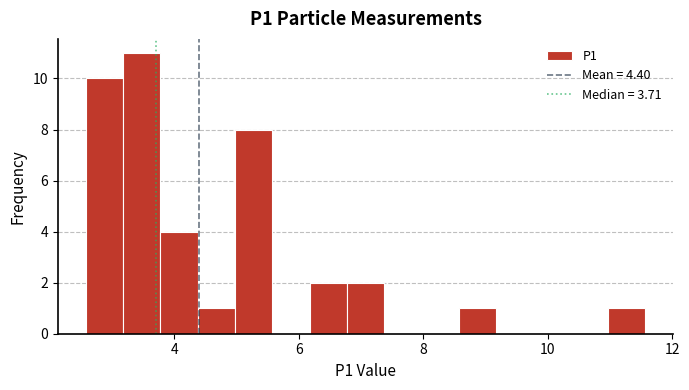

Read against the x-axis, roughly where is the centre of the tallest bar?

3.4